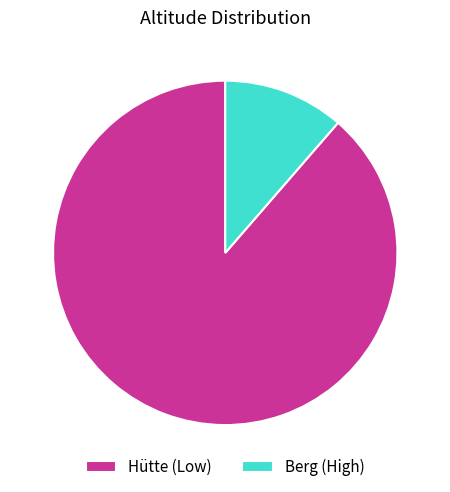

Is there any slice that represents more than half of the pie?

Yes